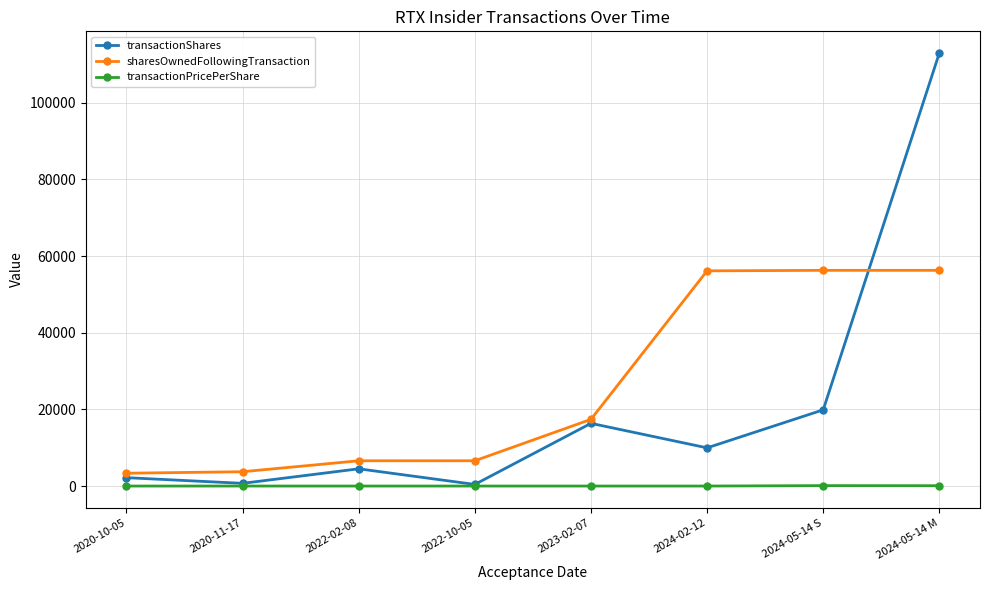

What is the label of the 1st point from the right?

2024-05-14 M